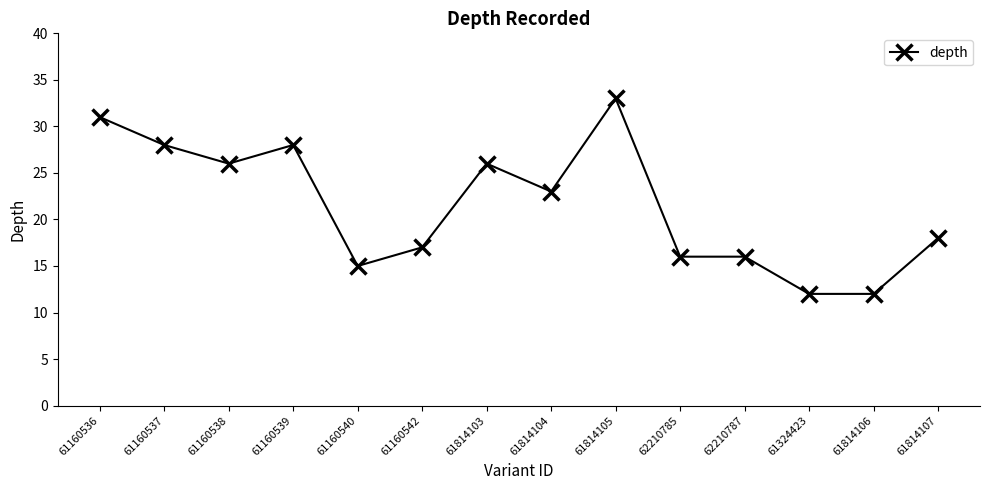

The chart shows a value of 31 at 61160536. True or false?

True